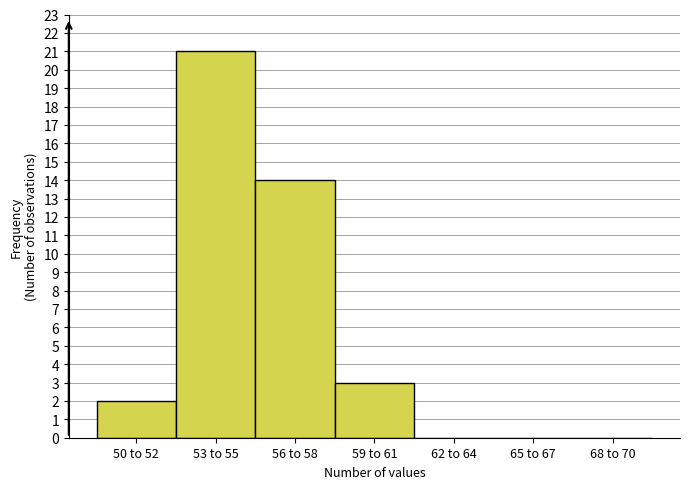

Reading right to left, transcribe all the data shown in this chart.

68 to 70=0	65 to 67=0	62 to 64=0	59 to 61=3	56 to 58=14	53 to 55=21	50 to 52=2